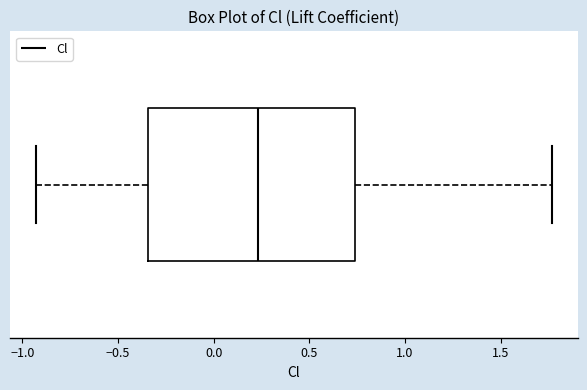

Where is the left edge of the box on the x-axis? The values are not printed on the chart, so give them approximately, as read against the axis.

-0.35